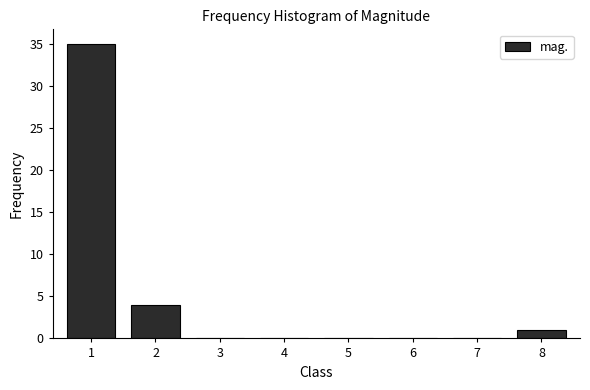

Reading left to right, list all the values displayed in this chart.

1=35	2=4	3=0	4=0	5=0	6=0	7=0	8=1